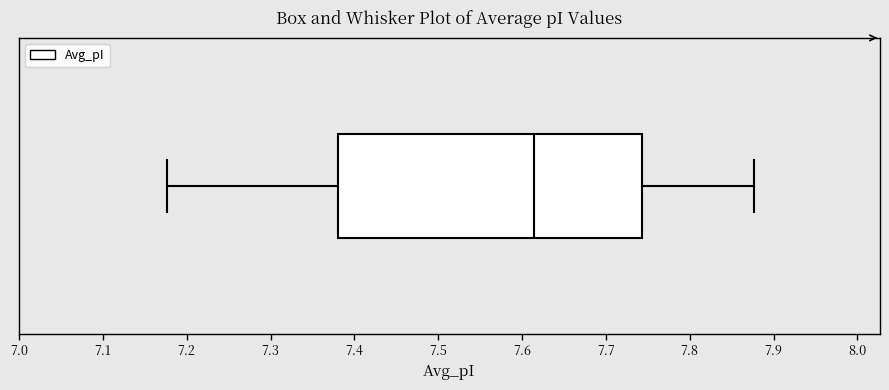

Transcribe this box plot: give where the median line is, the range the box spans, and where the two whiskers end, as read against the x-axis. The values are not printed on the chart, so give them approximately, as read against the axis.

median 7.61, box 7.38 to 7.74, whiskers 7.18 to 7.88